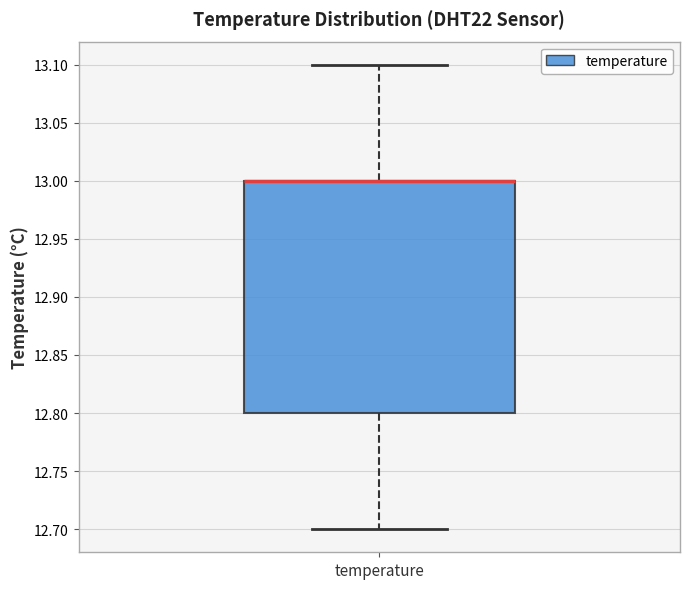

Where does the upper whisker of the box for temperature end on the y-axis? The values are not printed on the chart, so give them approximately, as read against the axis.

13.1